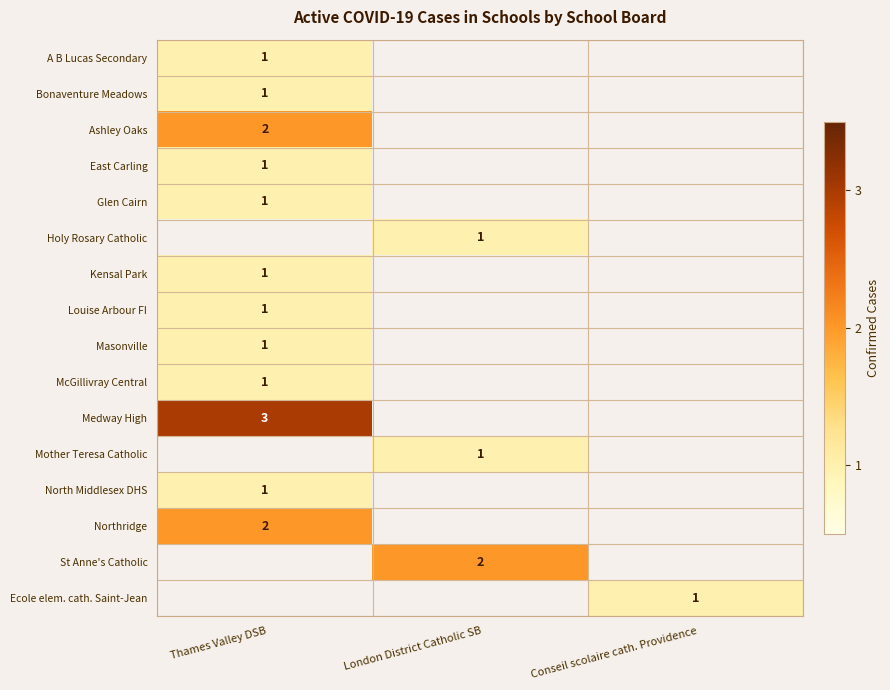

The Bonaventure Meadows series shows 1 at Thames Valley DSB. True or false?

True